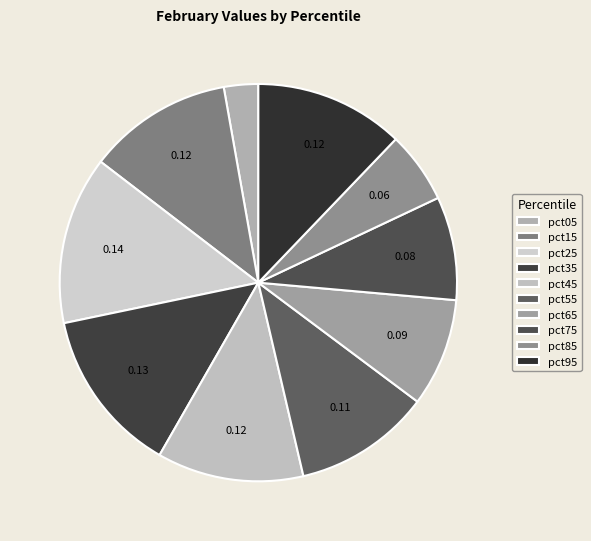

To the nearest percent, what is the difference between the largest and smallest slice percentages?

11%